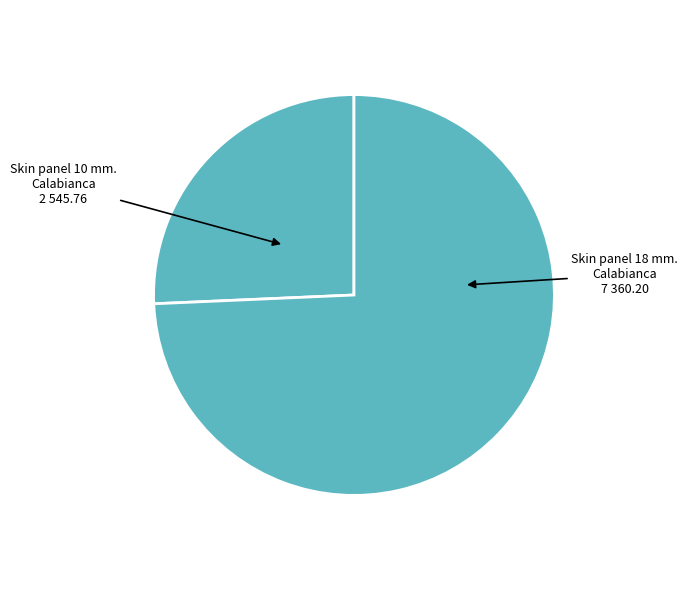

Rank the categories by value from highest to lowest.

Skin panel 18 mm. Calabianca, Skin panel 10 mm. Calabianca